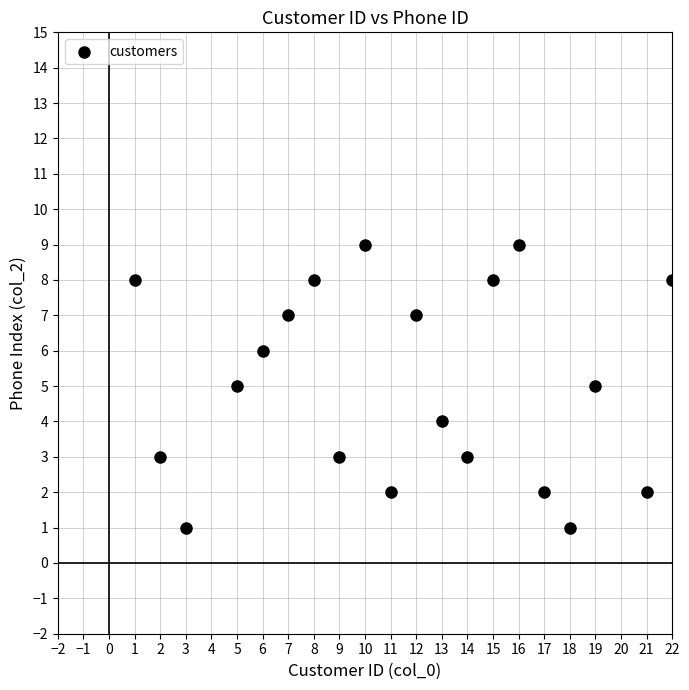

What is the range of Y values (max minus min)?

8